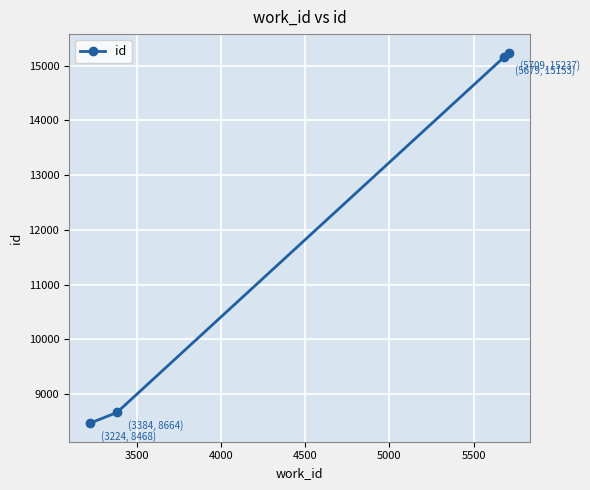

What is the maximum value shown in the chart?

15237